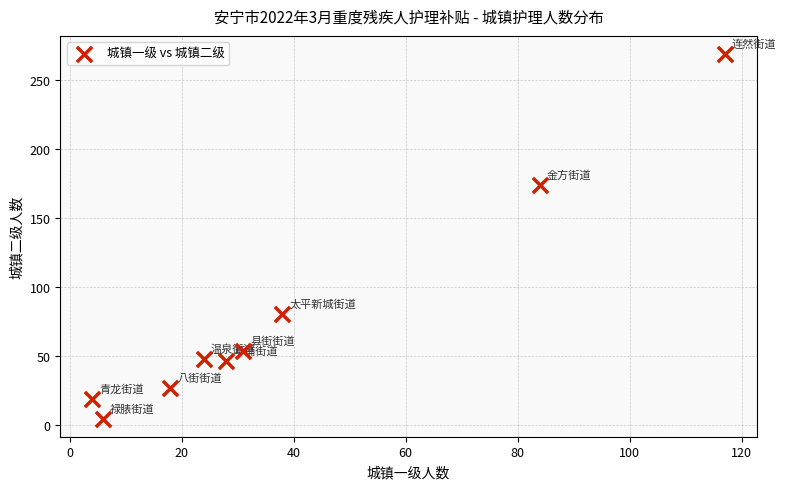

What is the range of X values (max minus min)?

113